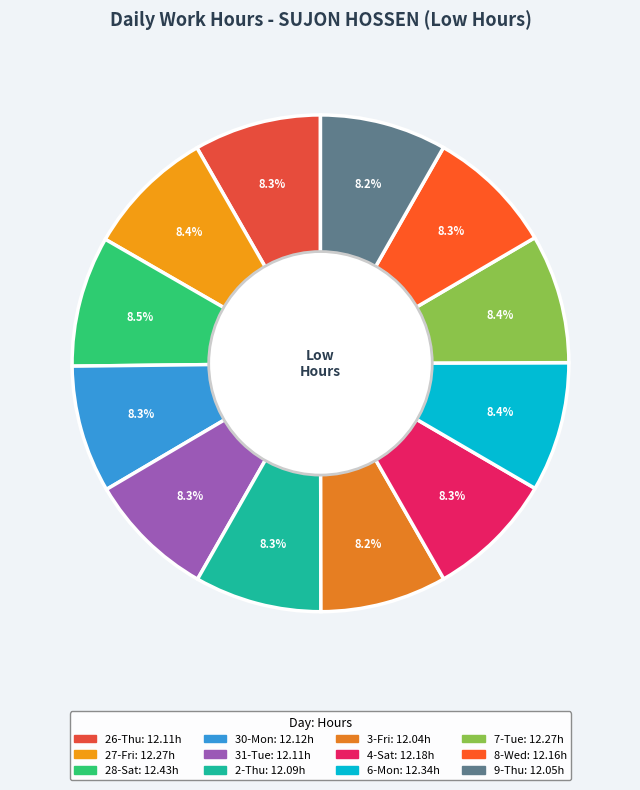

To the nearest percent, what percentage of the pie is 8-Wed?

8%